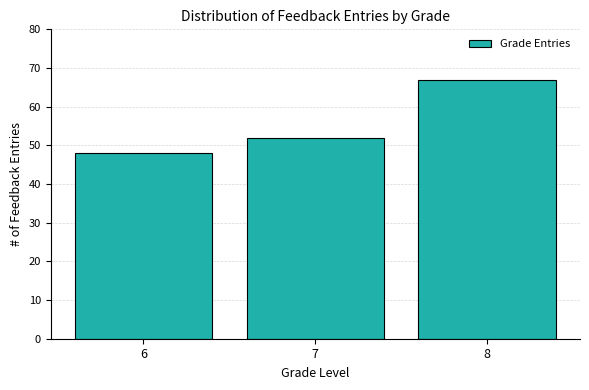

Which range on the x-axis has the tallest bar?

7.5 to 8.5